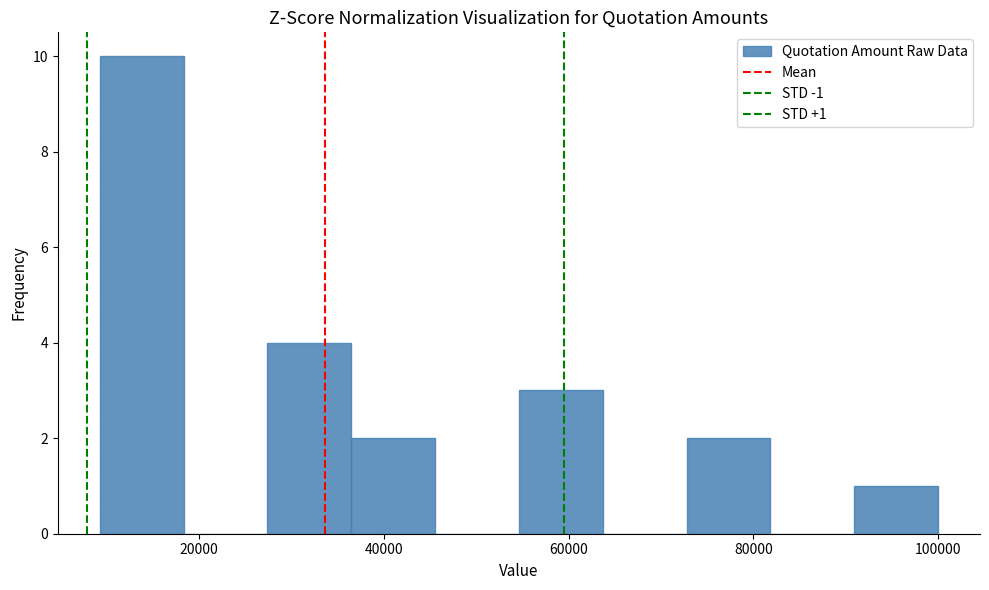

Over which range of the x-axis is the bar tallest?

10000 to 18000